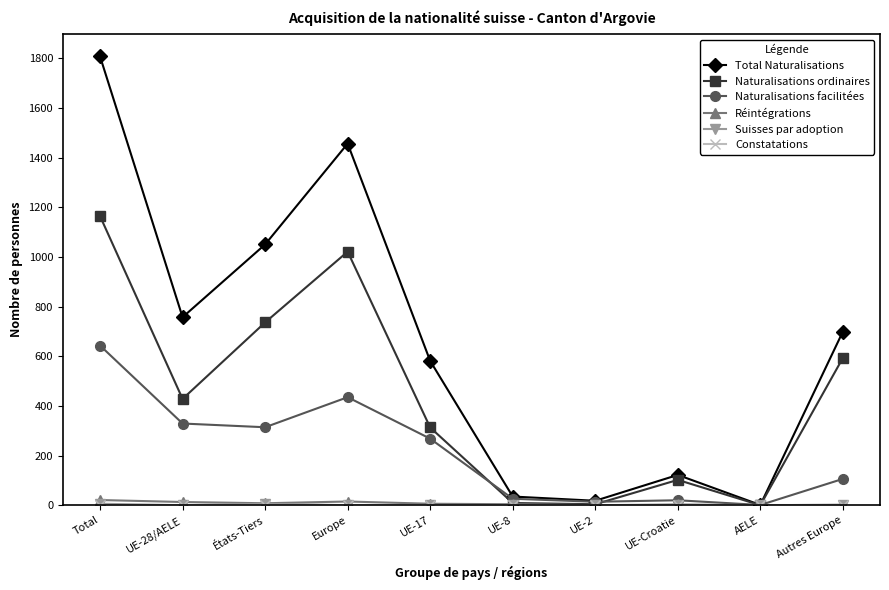

How many data points in Total Naturalisations are less than 699?

5